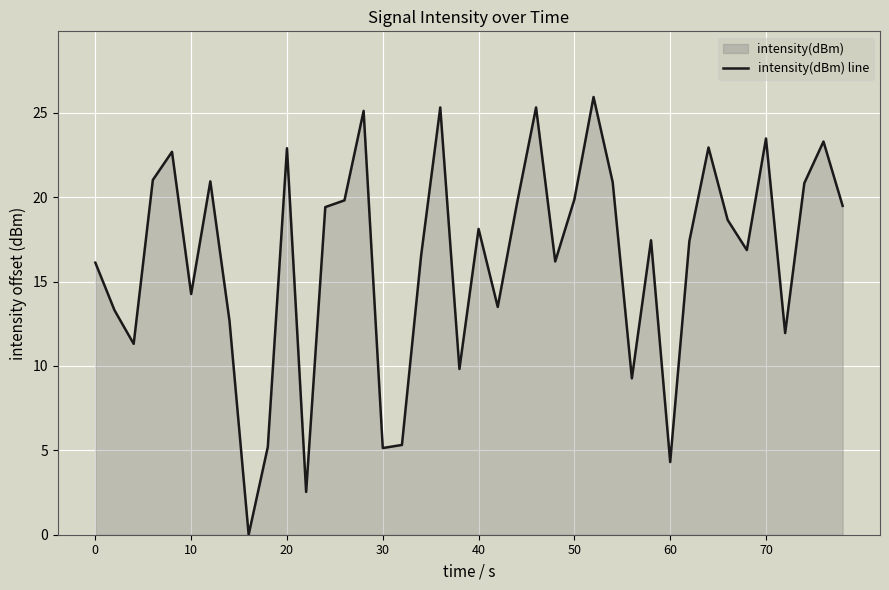

What is the difference between the maximum and minimum values?

25.9